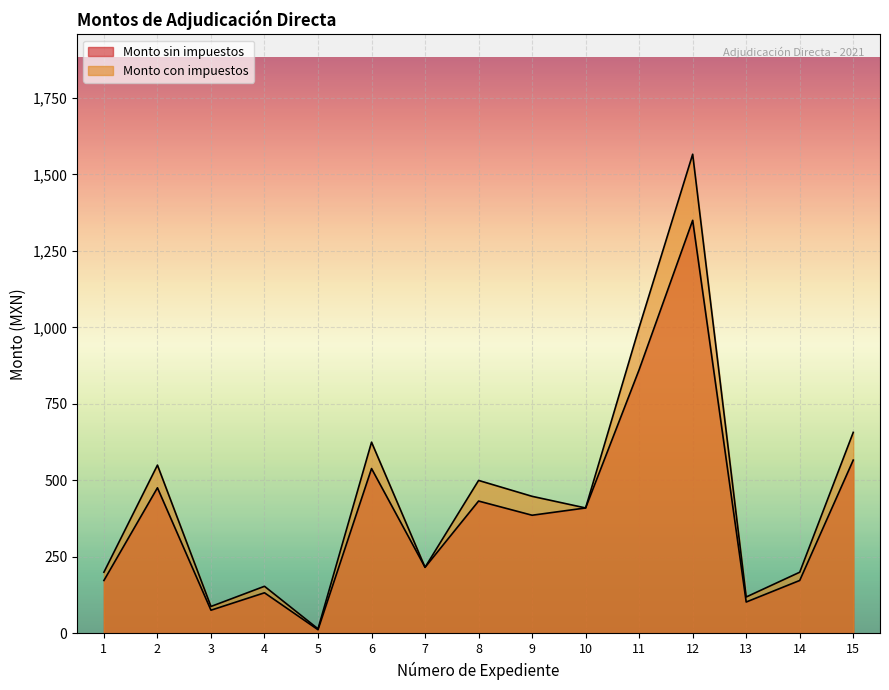

Which has a higher value, 6 or 5?

6